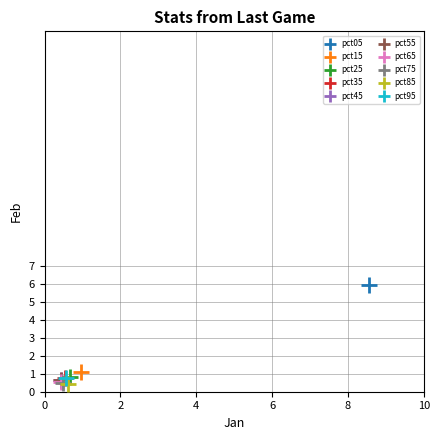

What are all the series names shown in the legend?

pct05, pct15, pct25, pct35, pct45, pct55, pct65, pct75, pct85, pct95